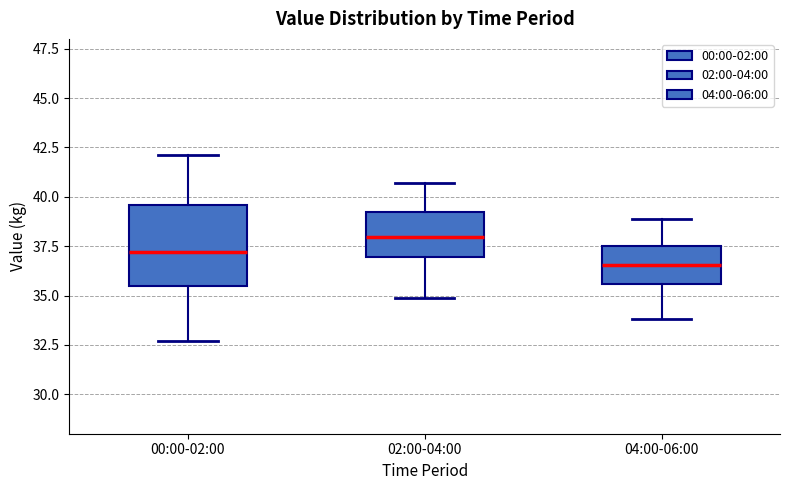

Reading left to right, read every box against the y-axis: the position of its median line, the range the box covers, and the ends of its whiskers. The values are not printed on the chart, so give them approximately, as read against the axis.

00:00-02:00: median 37.0, box 35.5 to 39.5, whiskers 32.5 to 42.0
02:00-04:00: median 38.0, box 37.0 to 39.0, whiskers 35.0 to 40.5
04:00-06:00: median 36.5, box 35.5 to 37.5, whiskers 34.0 to 39.0